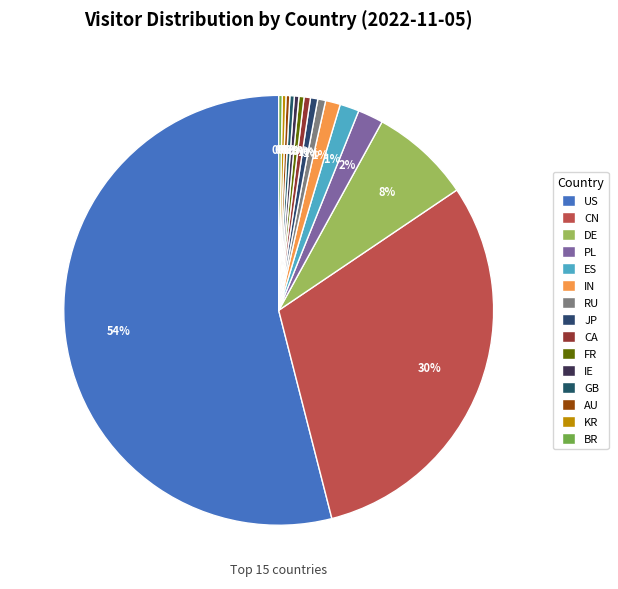

What is the ratio of the value at JP to the value at BR?

2.1